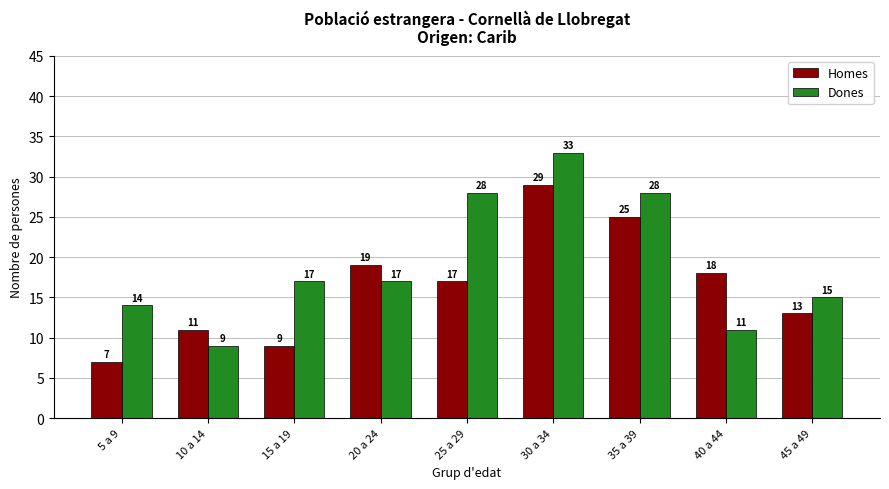

Reading left to right, what are all the values shown in this chart?

Homes: 7	11	9	19	17	29	25	18	13
Dones: 14	9	17	17	28	33	28	11	15